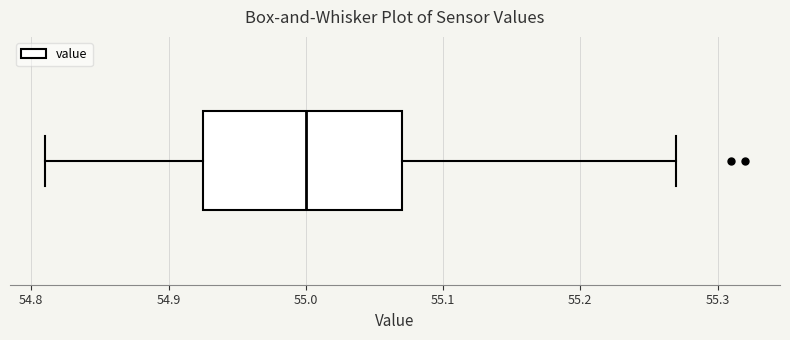

Transcribe this box plot: give where the median line is, the range the box spans, and where the two whiskers end, as read against the x-axis. The values are not printed on the chart, so give them approximately, as read against the axis.

median 55.00, box 54.93 to 55.07, whiskers 54.81 to 55.27